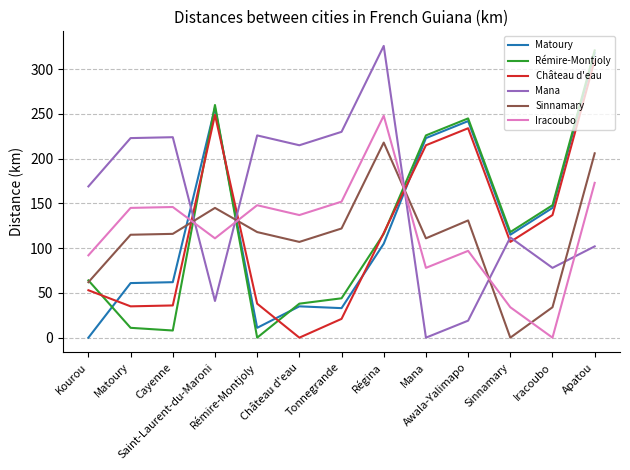

Between Mana and Tonnegrande, which is larger?

Mana